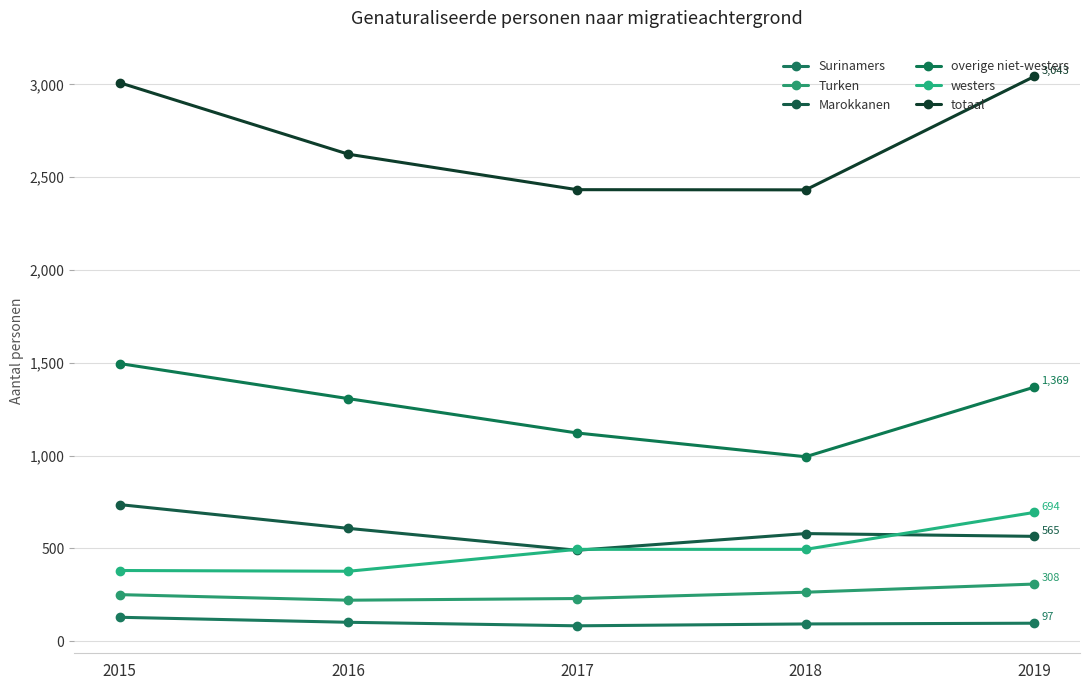

What is the difference between the Turken values at 2019 and 2017?

78